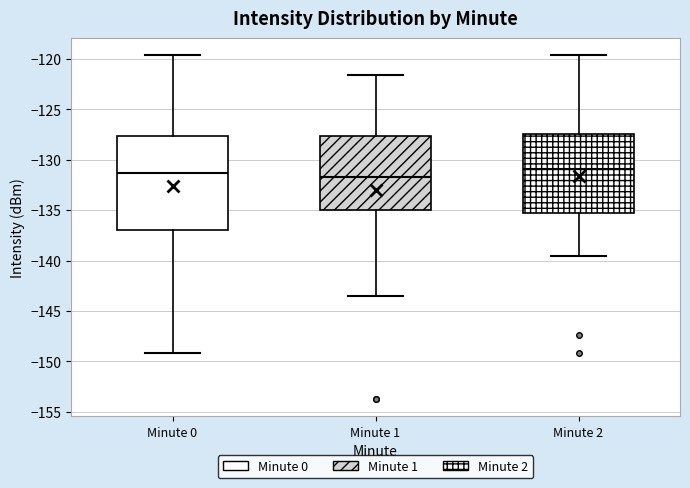

Reading left to right, transcribe this box plot: for each box, give where its median line is, the range the box spans, and where its two whiskers end, as read against the y-axis. The values are not printed on the chart, so give them approximately, as read against the axis.

Minute 0: median -131.5, box -137.0 to -127.5, whiskers -149.0 to -119.5
Minute 1: median -131.5, box -135.0 to -127.5, whiskers -143.5 to -121.5
Minute 2: median -131.0, box -135.5 to -127.5, whiskers -139.5 to -119.5